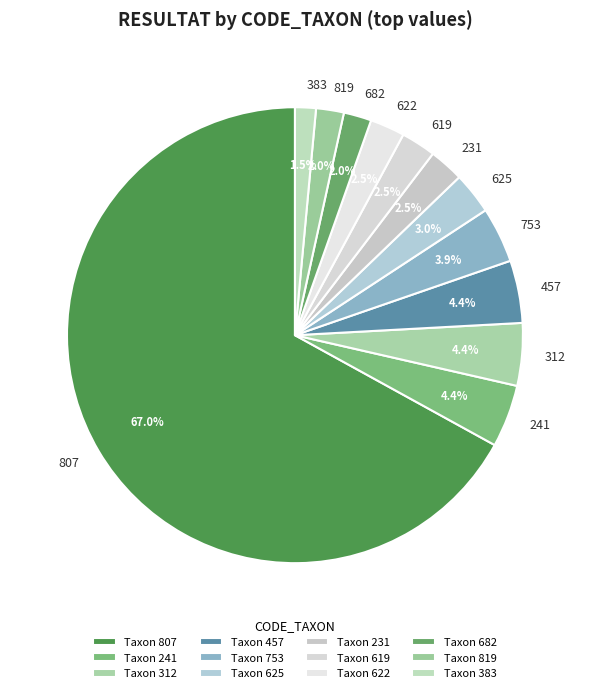

What portion of the pie excludes 231?

97.5%